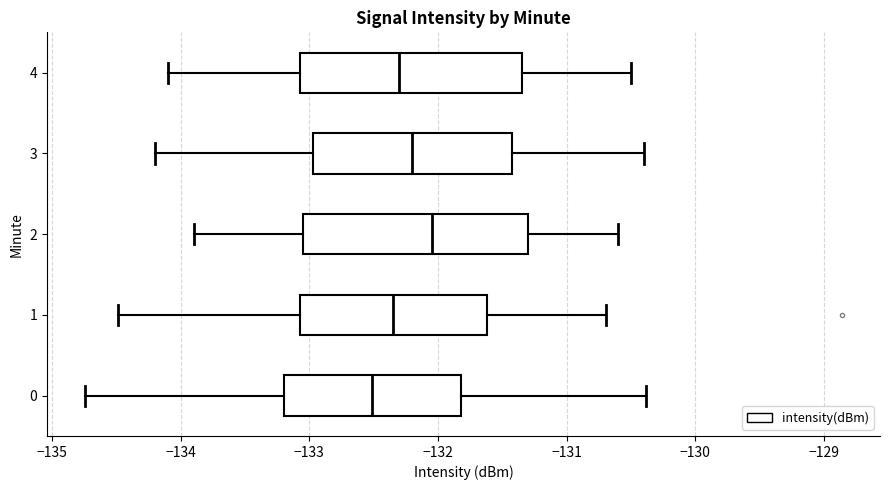

Where does the right whisker of the box at y = 1 end on the x-axis? The values are not printed on the chart, so give them approximately, as read against the axis.

-130.7